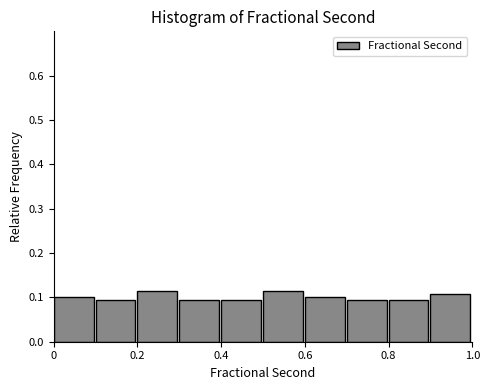

Reading left to right, transcribe this chart: for each bar, give the range it covers on the x-axis and its height. The values are not printed on the chart, so give them approximately, as read against the axis.

0.0 to 0.1: 0.10
0.1 to 0.2: 0.09
0.2 to 0.3: 0.11
0.3 to 0.4: 0.09
0.4 to 0.5: 0.09
0.5 to 0.6: 0.11
0.6 to 0.7: 0.10
0.7 to 0.8: 0.09
0.8 to 0.9: 0.09
0.9 to 1.0: 0.11